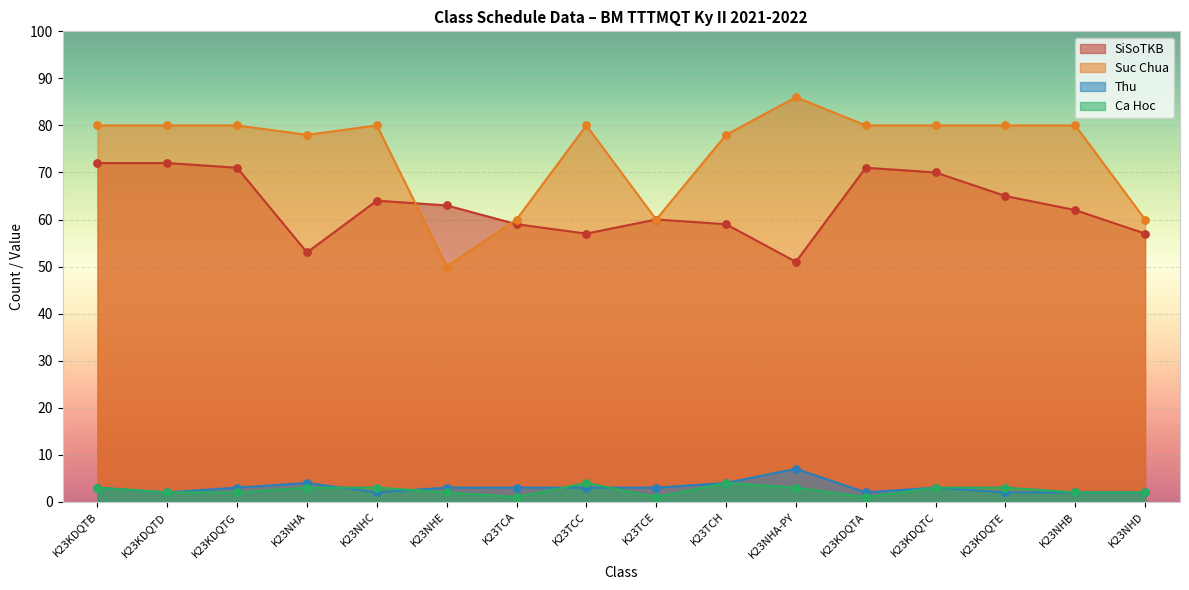

Which series reaches the maximum Y coordinate?

Suc Chua